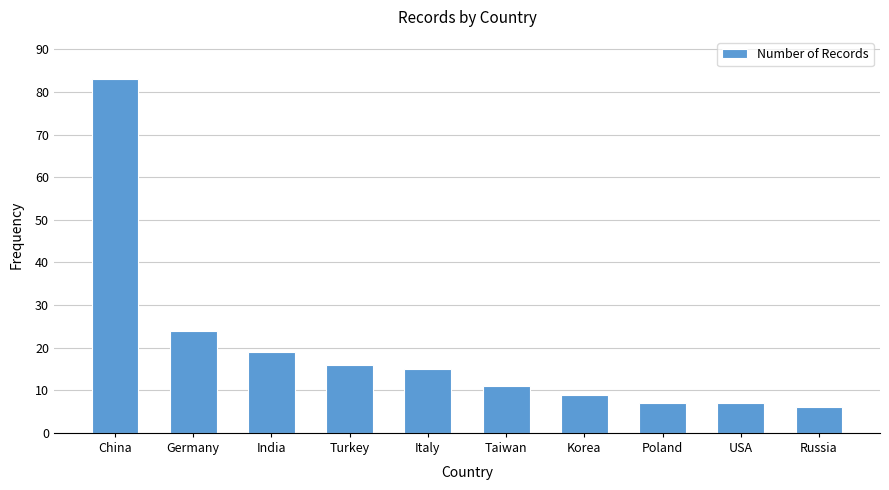

Which has a higher value, Turkey or Korea?

Turkey